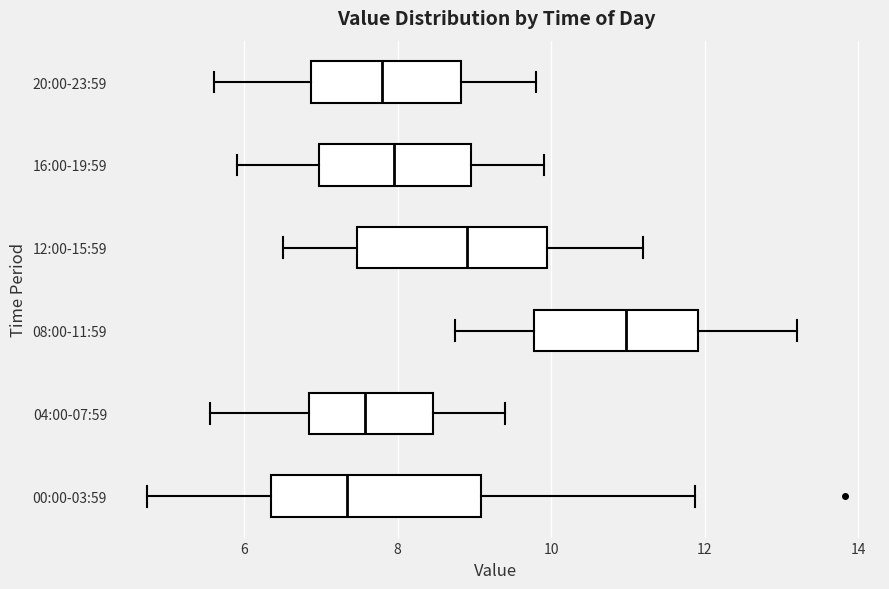

Reading bottom to top, read every box against the x-axis: the position of its median line, the range the box covers, and the ends of its whiskers. The values are not printed on the chart, so give them approximately, as read against the axis.

00:00-03:59: median 7.4, box 6.4 to 9.0, whiskers 4.8 to 11.8
04:00-07:59: median 7.6, box 6.8 to 8.4, whiskers 5.6 to 9.4
08:00-11:59: median 11.0, box 9.8 to 12.0, whiskers 8.8 to 13.2
12:00-15:59: median 9.0, box 7.4 to 10.0, whiskers 6.6 to 11.2
16:00-19:59: median 8.0, box 7.0 to 9.0, whiskers 6.0 to 10.0
20:00-23:59: median 7.8, box 6.8 to 8.8, whiskers 5.6 to 9.8